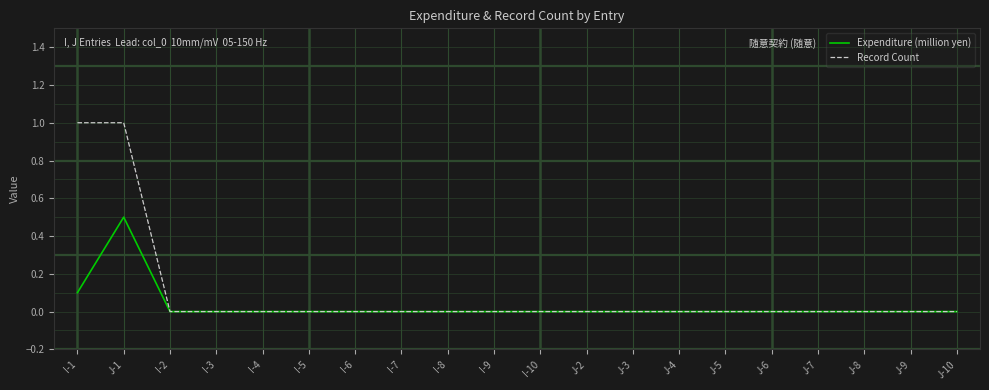

Which series has the widest spread of values?

Record Count